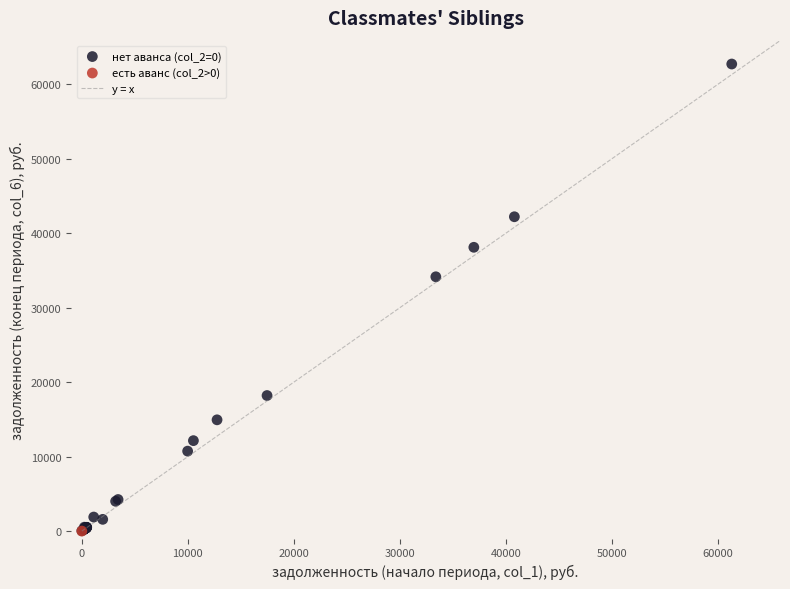

Which series contains the highest Y value?

нет аванса (col_2=0)